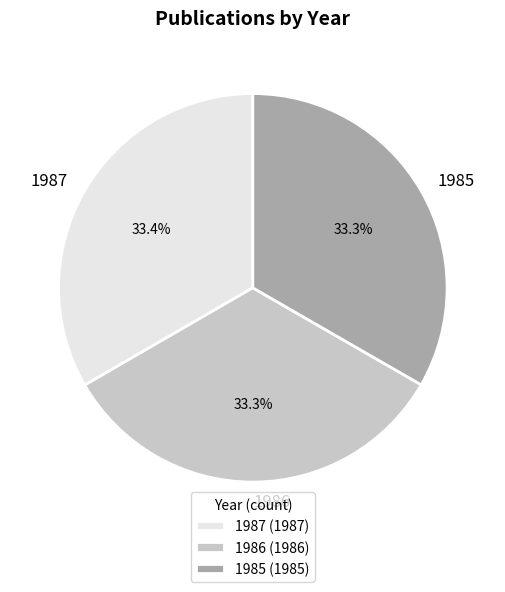

To the nearest percent, what is the combined percentage of 1987 and 1986?

67%